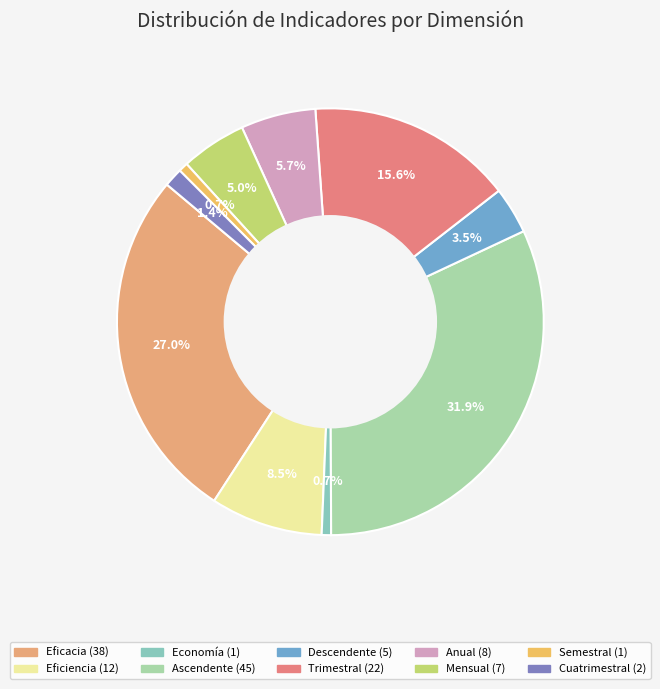

Combined, do Descendente and Ascendente account for over 50%?

No